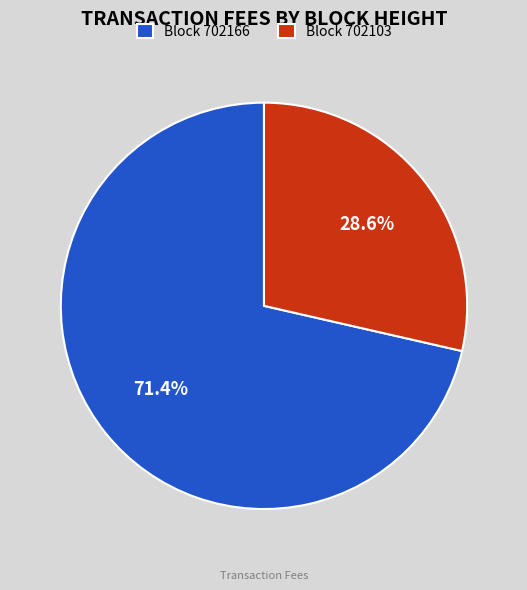

Rank the categories by value from highest to lowest.

Block 702166, Block 702103